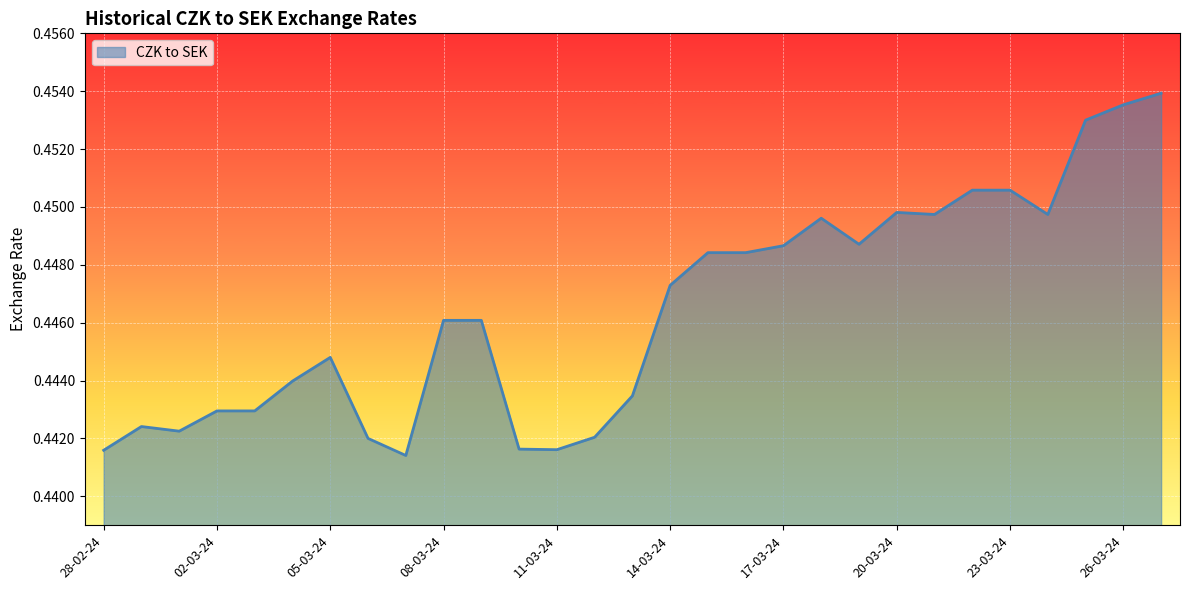

How many lines are shown in the chart?

1